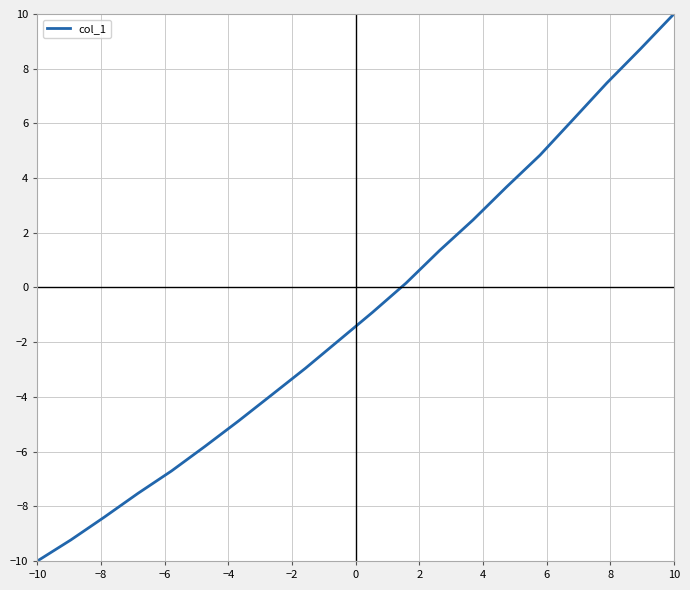

How many negative values are there?

11